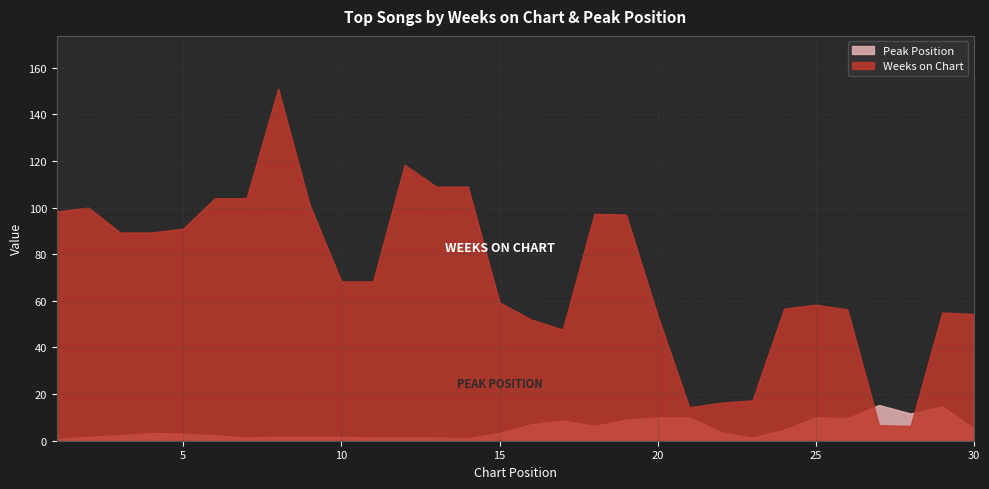

How many lines are shown in the chart?

2